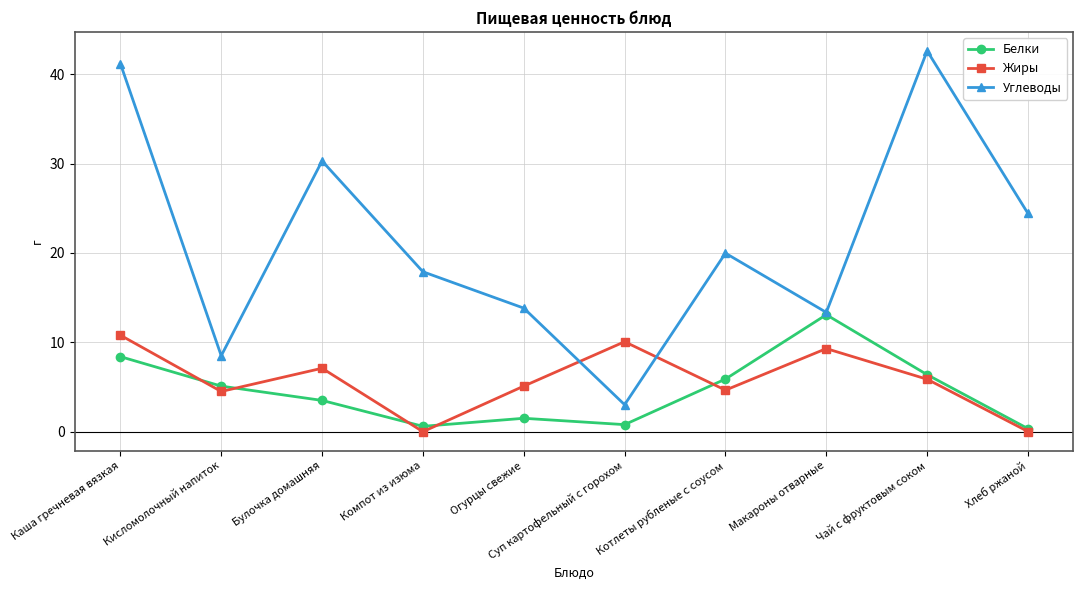

What position from the left is Хлеб ржаной?

10